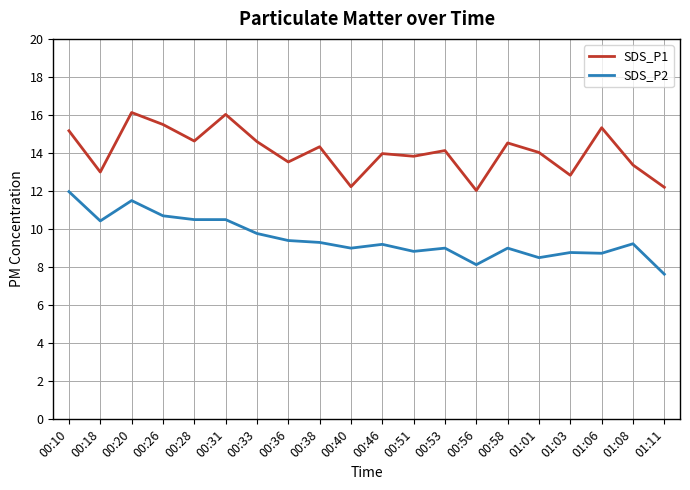

At 00:38, list the series in order from smallest to largest.

SDS_P2, SDS_P1